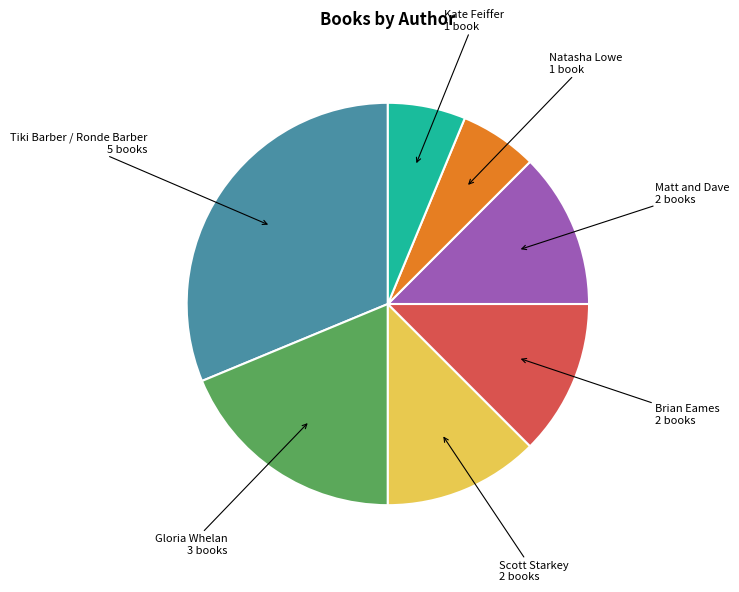

Is there any slice that represents more than half of the pie?

No